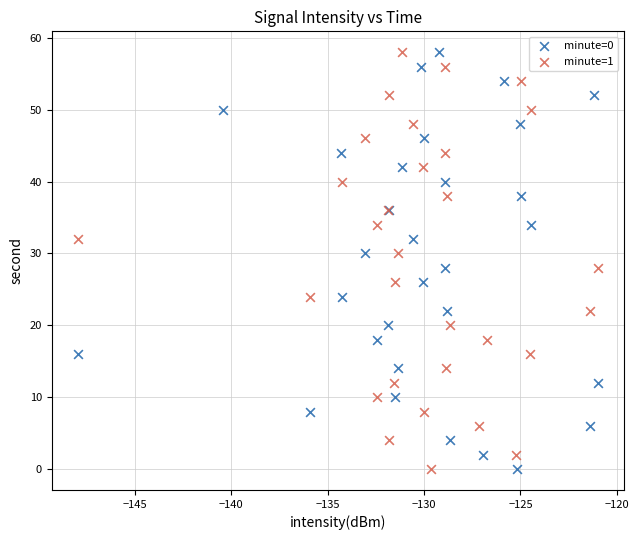

What are all the series names shown in the legend?

minute=0, minute=1